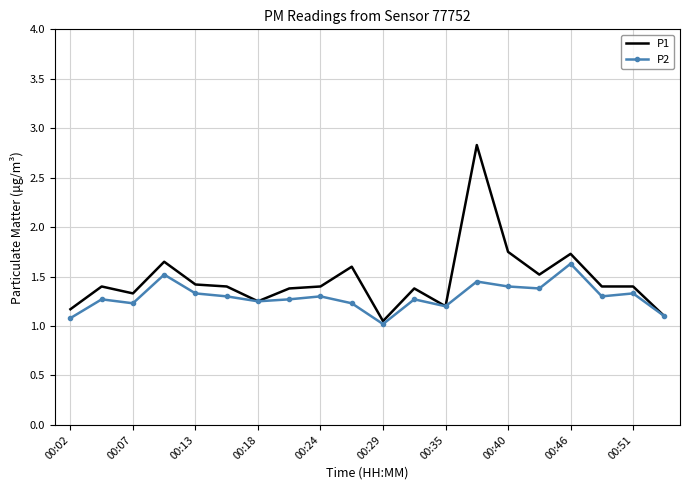

What is the average value of the P2 series?

1.3